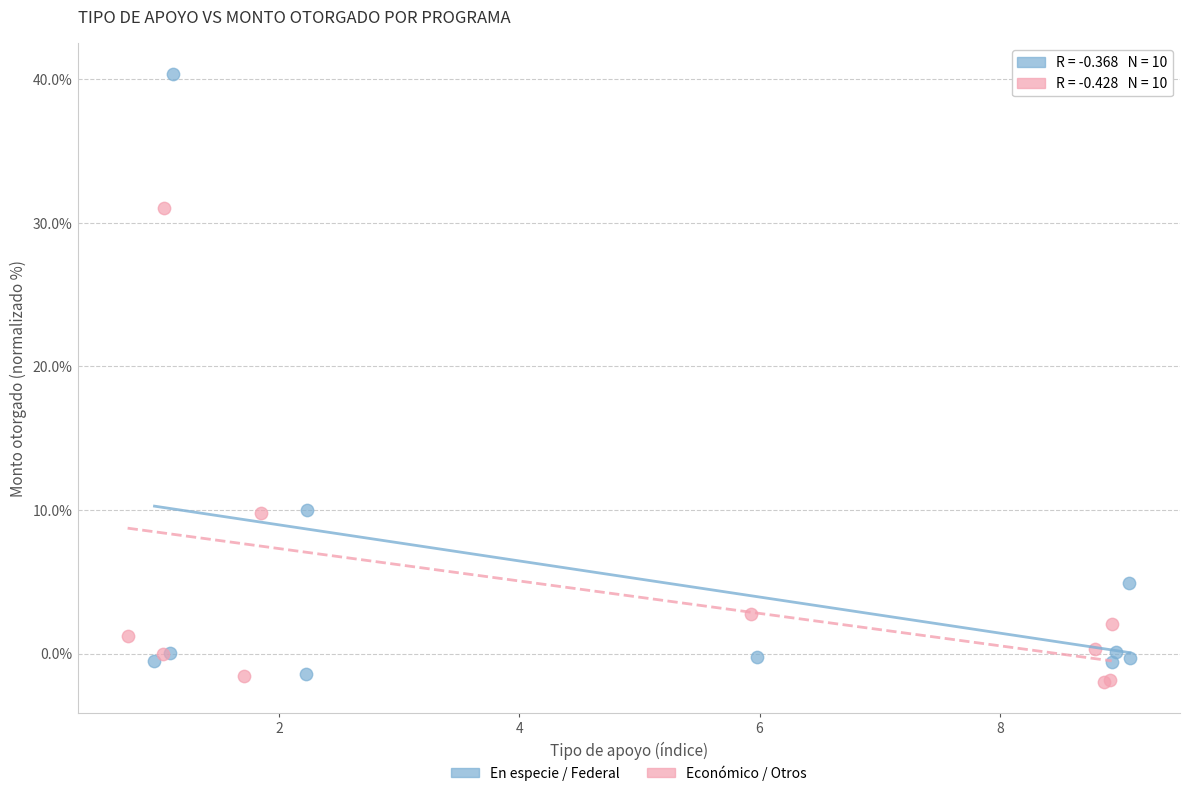

What are all the series names shown in the legend?

En especie / Federal, Económico / Otros